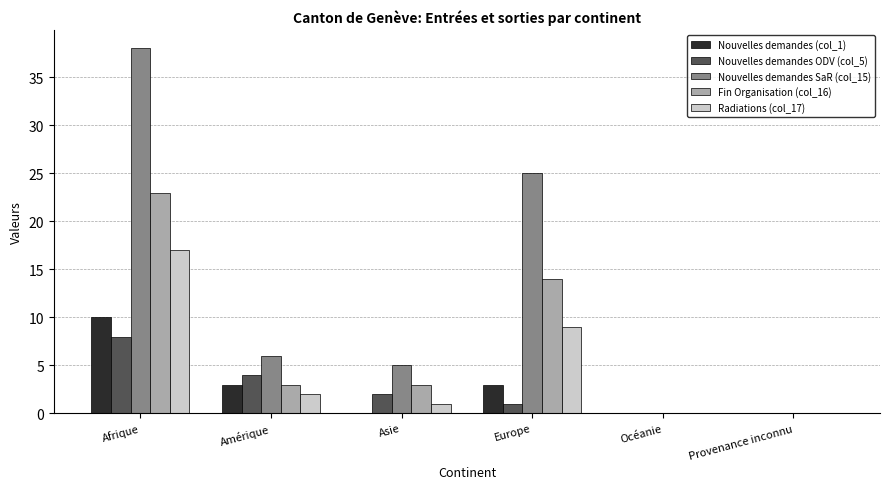

Which series has the largest total across all categories?

Nouvelles demandes SaR (col_15)